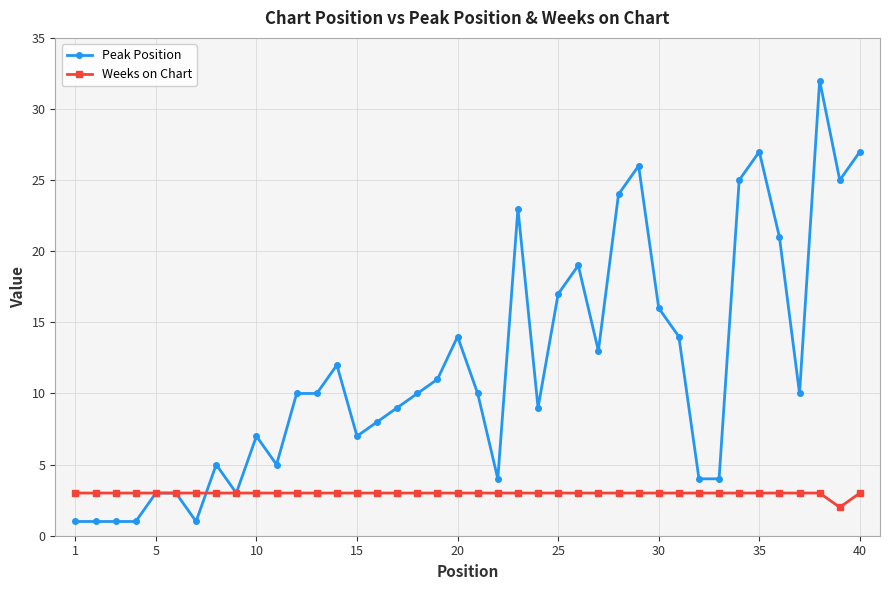

List the series in order of their peak value, highest first.

Peak Position, Weeks on Chart